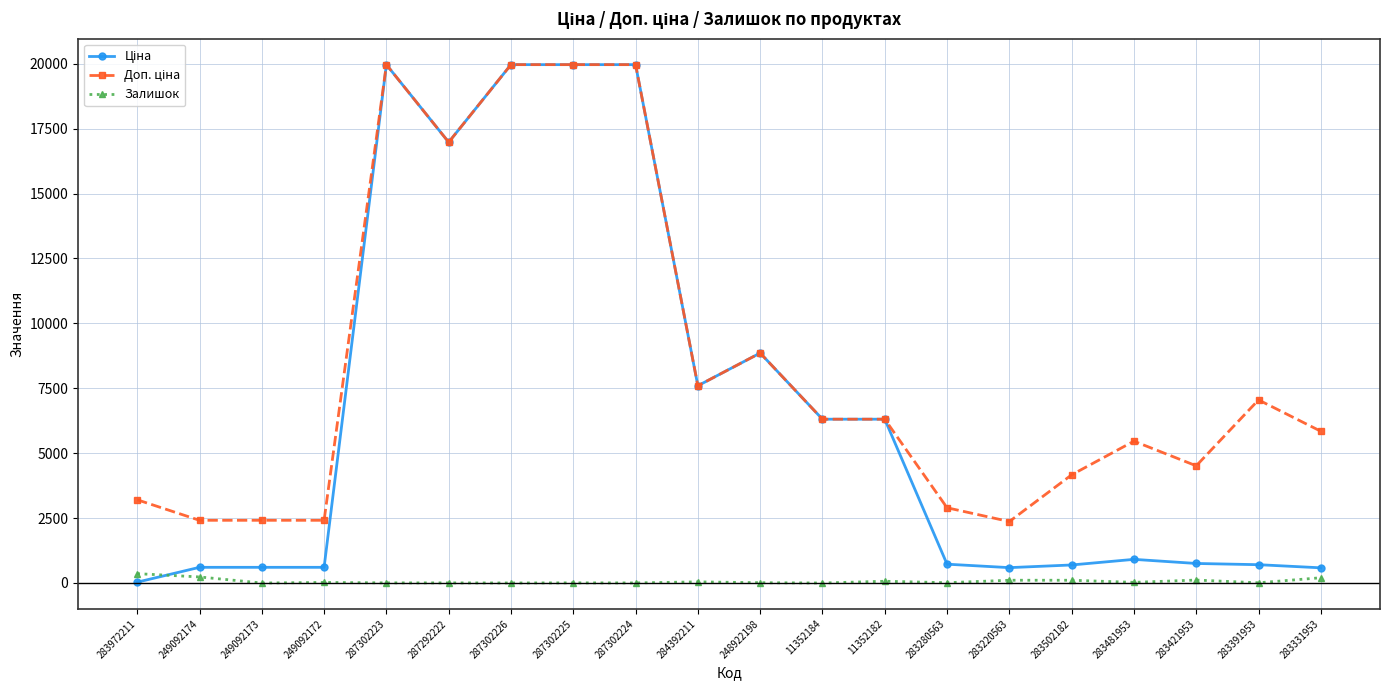

What is the difference between the Залишок values at 283220563 and 287302224?

103.0